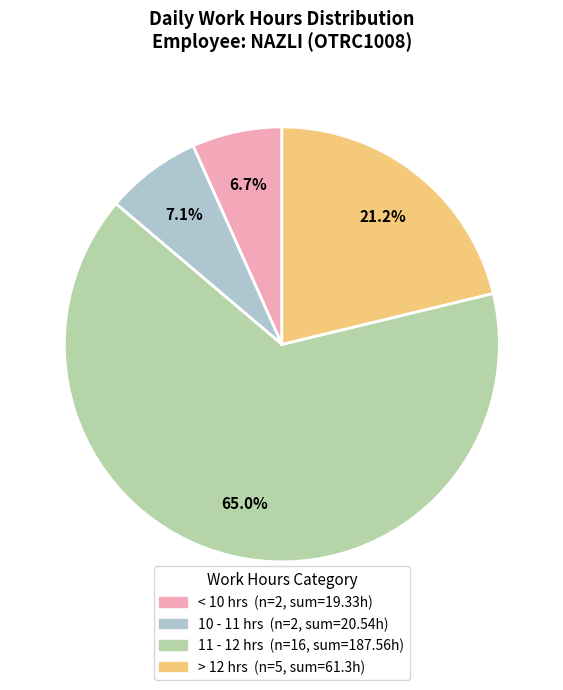

Is there any slice that represents more than half of the pie?

Yes